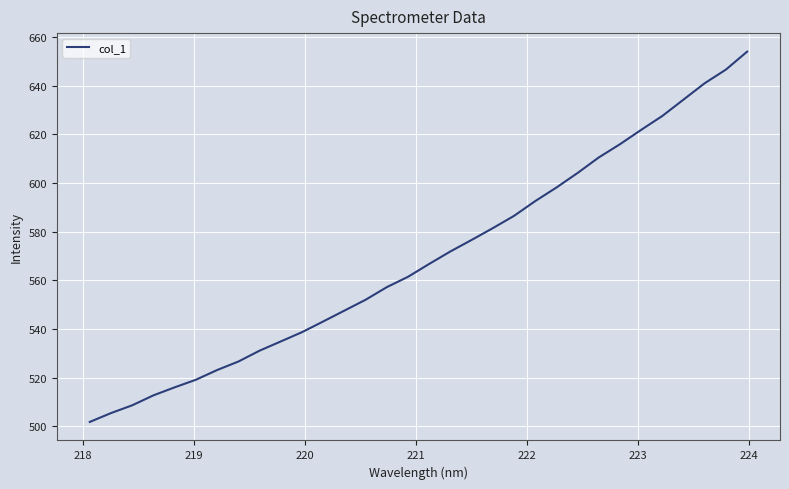

Reading left to right, list all the values displayed in this chart.

501.8	505.4	508.6	512.7	516.0	519.1	523.1	526.6	531.1	534.9	538.7	543.1	547.5	552.0	557.2	561.4	566.7	571.9	576.6	581.5	586.5	592.6	598.2	604.1	610.5	616.0	621.9	627.6	634.3	641.1	646.7	654.0